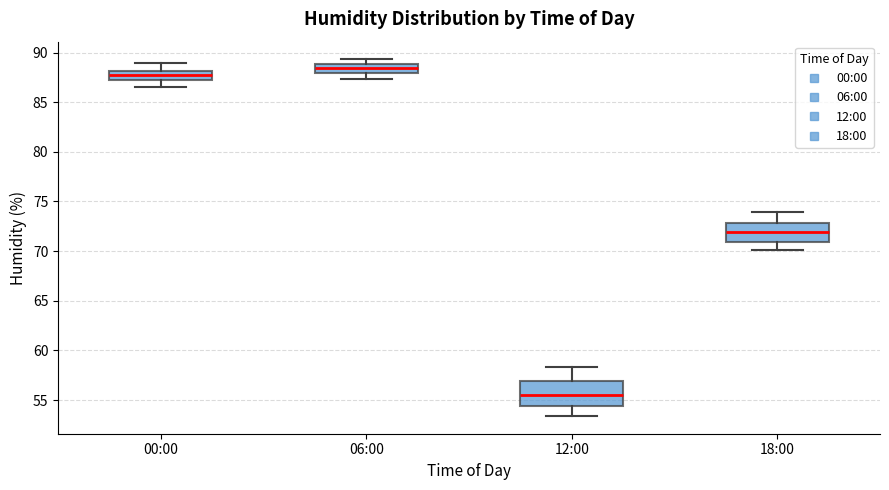

Which box is the tallest, from its lower edge to its upper edge?

12:00